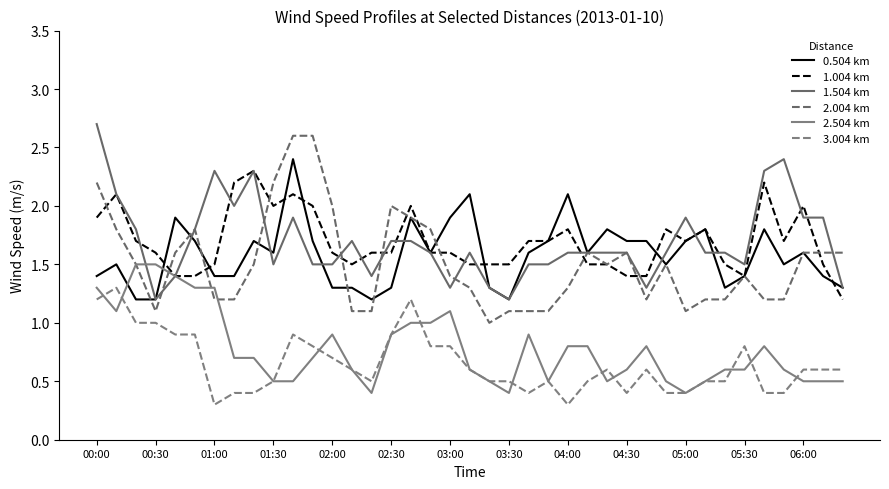

What are all the series names shown in the legend?

0.504 km, 1.004 km, 1.504 km, 2.004 km, 2.504 km, 3.004 km